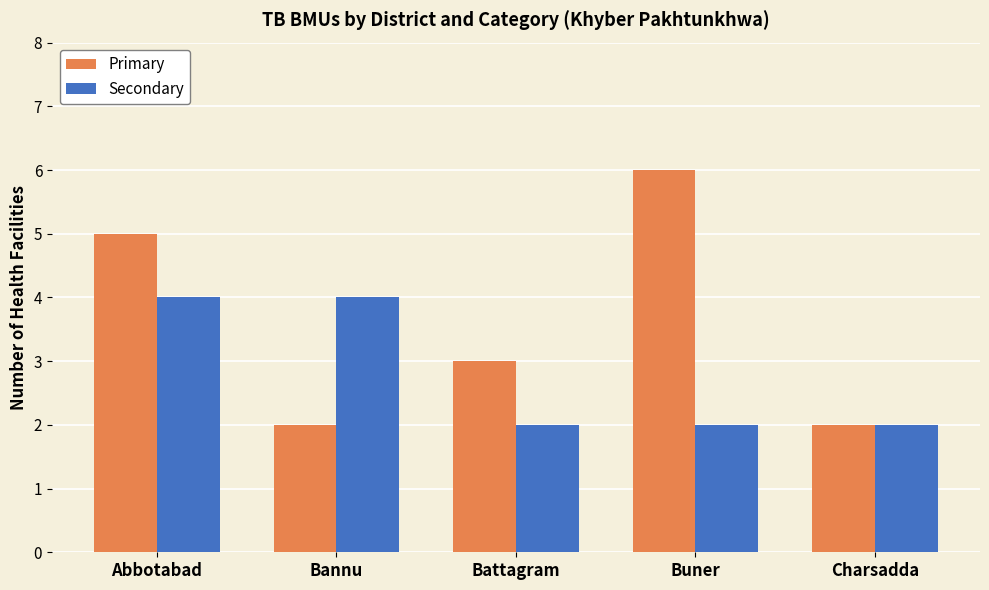

At which category is the sum across all series the highest?

Abbotabad